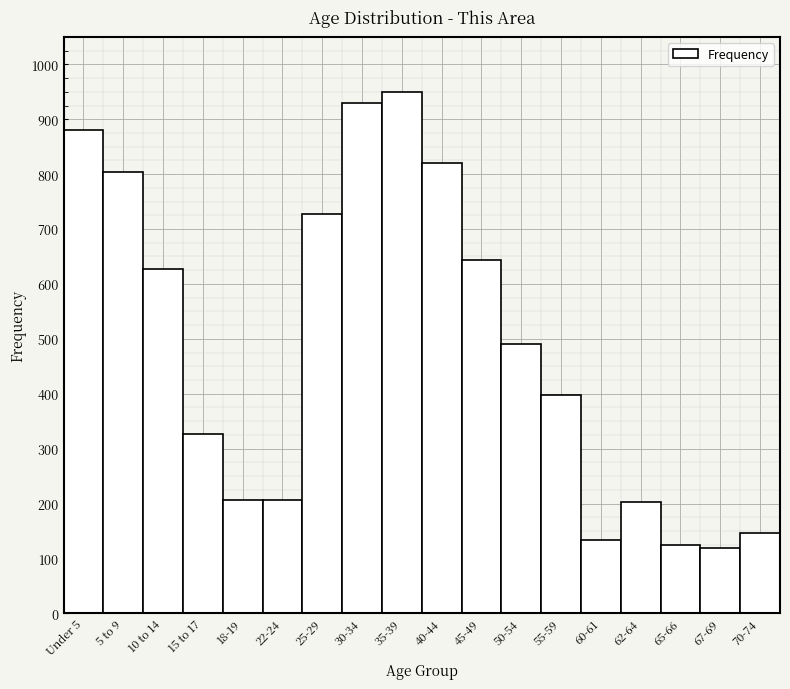

At which label is the value closest to 534?

50-54